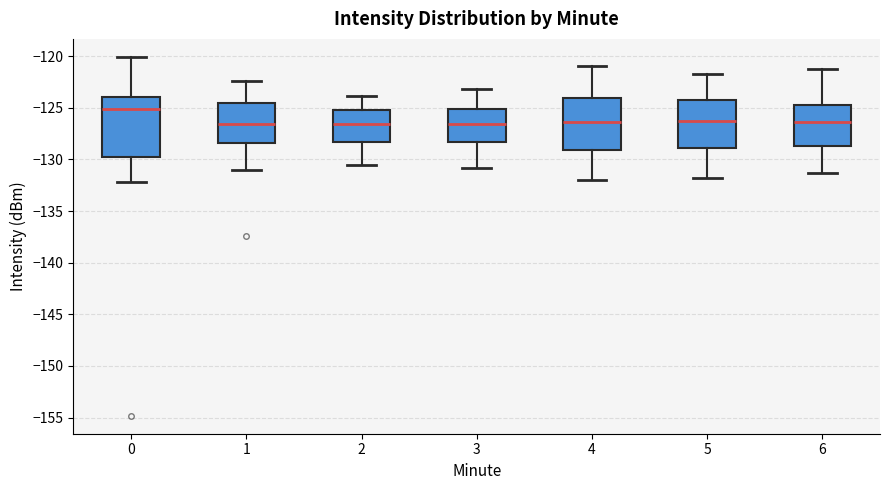

Reading left to right, transcribe this box plot: for each box, give where its median line is, the range the box spans, and where its two whiskers end, as read against the y-axis. The values are not printed on the chart, so give them approximately, as read against the axis.

0: median -125.0, box -130.0 to -124.0, whiskers -132.0 to -120.0
1: median -126.5, box -128.5 to -124.5, whiskers -131.0 to -122.5
2: median -126.5, box -128.5 to -125.0, whiskers -130.5 to -124.0
3: median -126.5, box -128.5 to -125.0, whiskers -131.0 to -123.0
4: median -126.5, box -129.0 to -124.0, whiskers -132.0 to -121.0
5: median -126.0, box -129.0 to -124.0, whiskers -132.0 to -121.5
6: median -126.5, box -128.5 to -124.5, whiskers -131.5 to -121.0